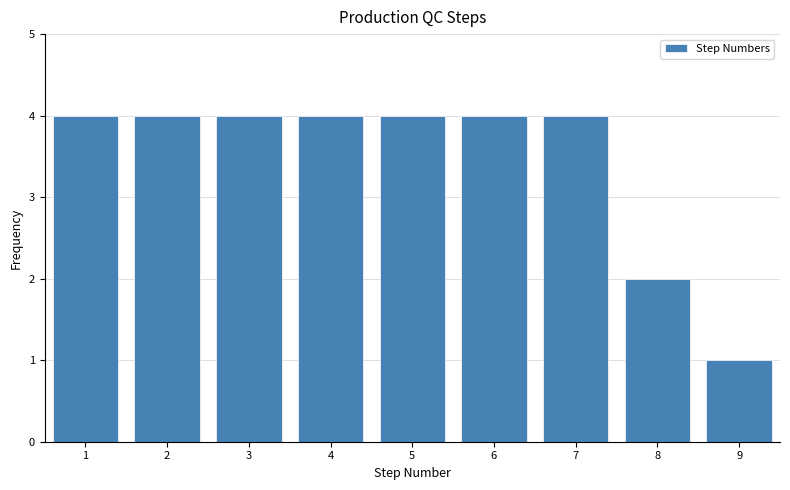

Reading right to left, what are all the values shown in this chart?

9=1	8=2	7=4	6=4	5=4	4=4	3=4	2=4	1=4